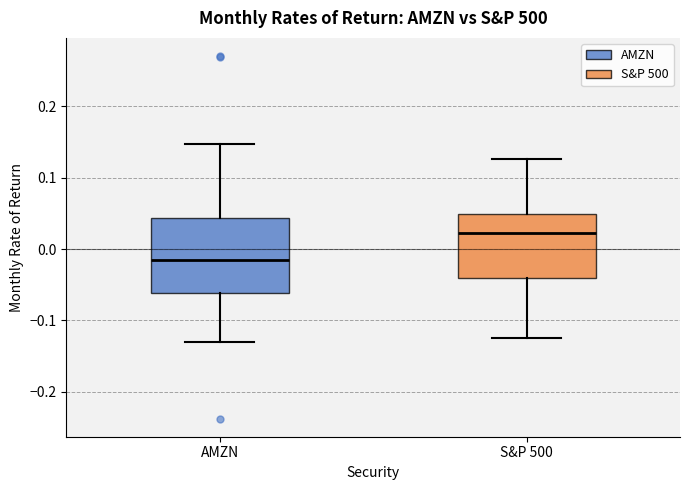

Where does the upper whisker of the box for S&P 500 end on the y-axis? The values are not printed on the chart, so give them approximately, as read against the axis.

0.13